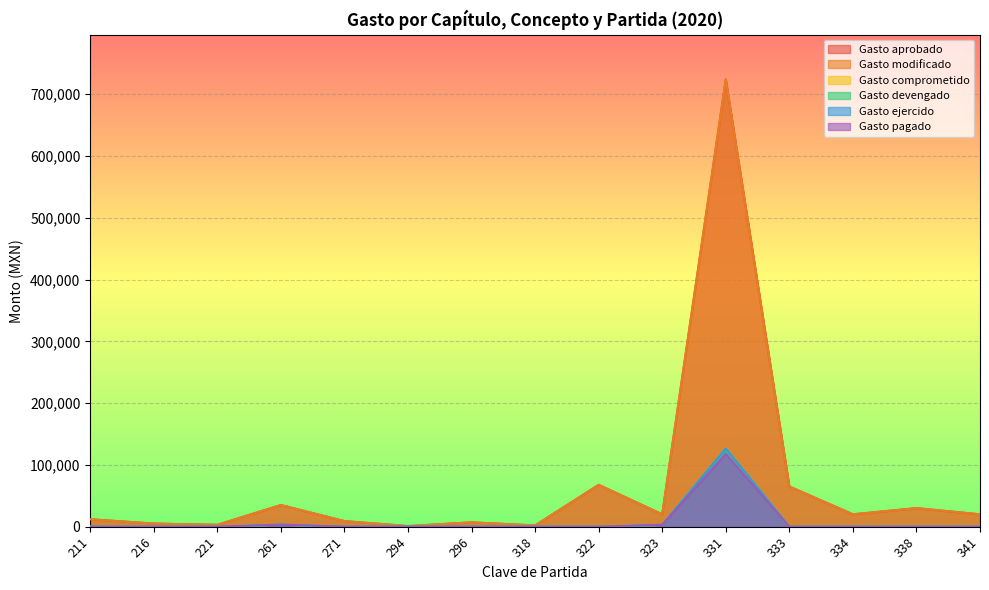

In Gasto comprometido, how many points are higher than both neighbors (excluding endpoints)?

2